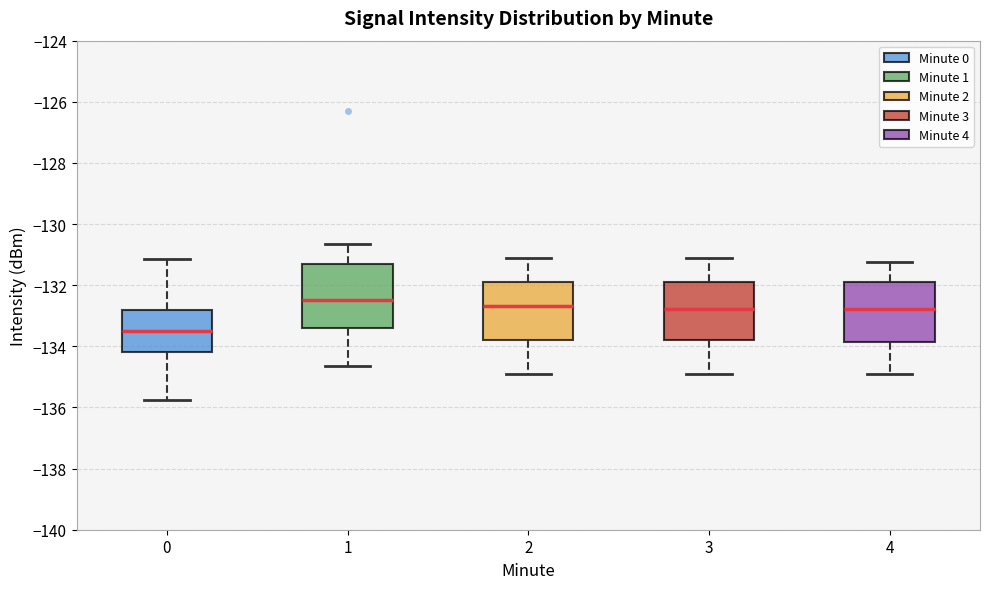

Reading left to right, read every box against the y-axis: the position of its median line, the range the box covers, and the ends of its whiskers. The values are not printed on the chart, so give them approximately, as read against the axis.

0: median -133.4, box -134.2 to -132.8, whiskers -135.8 to -131.2
1: median -132.4, box -133.4 to -131.4, whiskers -134.6 to -130.6
2: median -132.6, box -133.8 to -131.8, whiskers -134.8 to -131.2
3: median -132.8, box -133.8 to -131.8, whiskers -134.8 to -131.2
4: median -132.8, box -133.8 to -131.8, whiskers -134.8 to -131.2